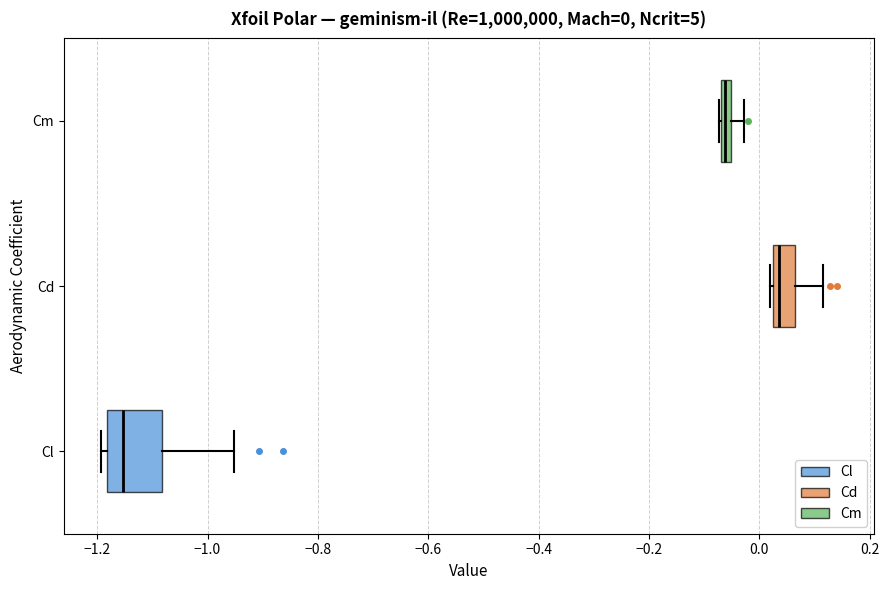

Which box is the widest, from its left edge to its right edge?

Cl